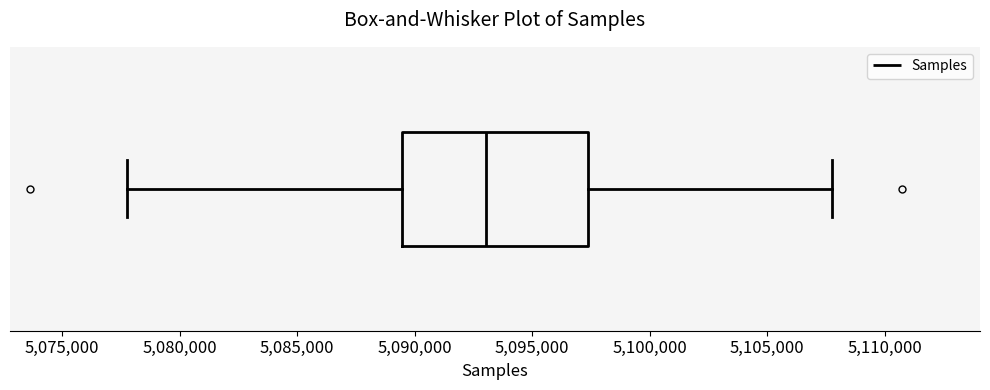

Read this box plot against the x-axis: the position of the median line, the range covered by the box, and the ends of both whiskers. The values are not printed on the chart, so give them approximately, as read against the axis.

median 5093000, box 5089500 to 5097500, whiskers 5078000 to 5108000